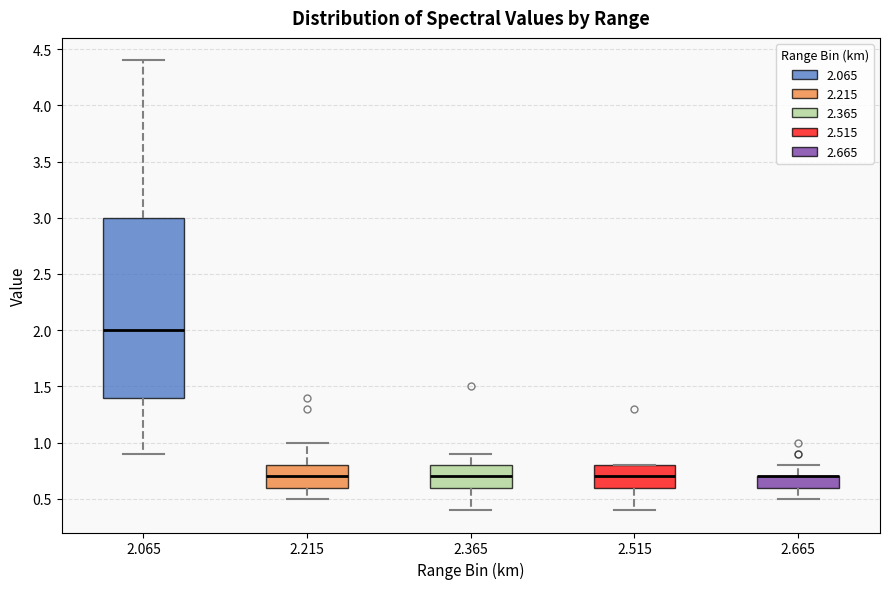

Where does the lower whisker of the box at x = 2.665 end on the y-axis? The values are not printed on the chart, so give them approximately, as read against the axis.

0.5